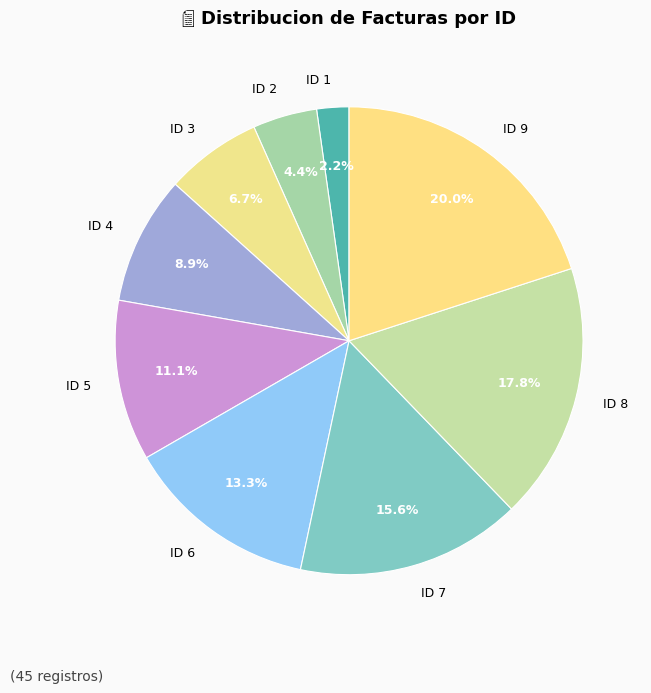

Is ID 8 the majority of the pie?

No